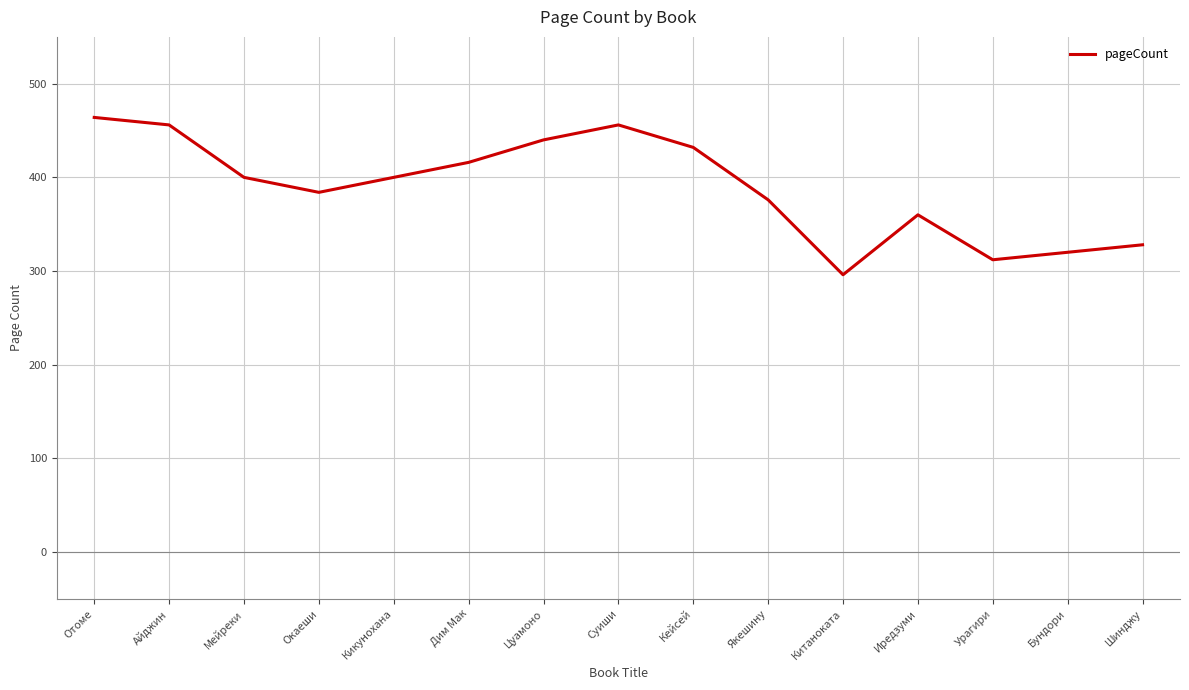

What is the difference between the values at Кикунохана and Китаноката?

104